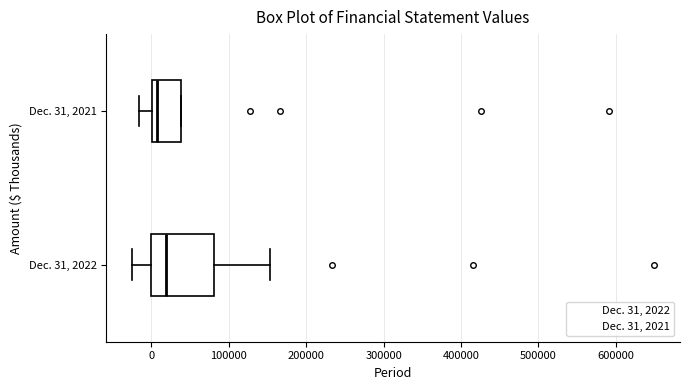

Which box has the furthest to the left median line?

Dec. 31, 2021